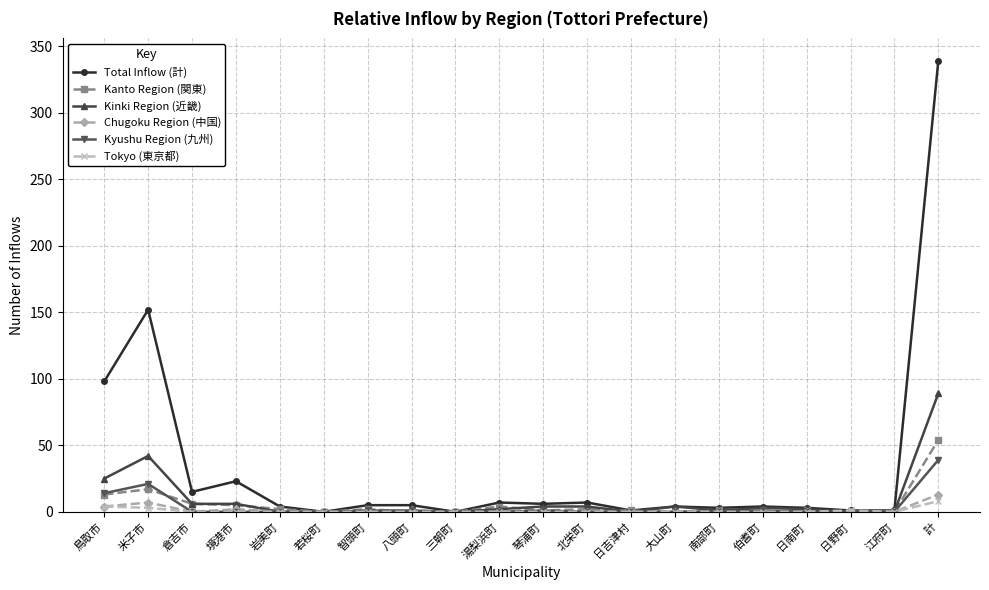

True or false: Kanto Region (関東) has a value of 0 at 日野町.

True